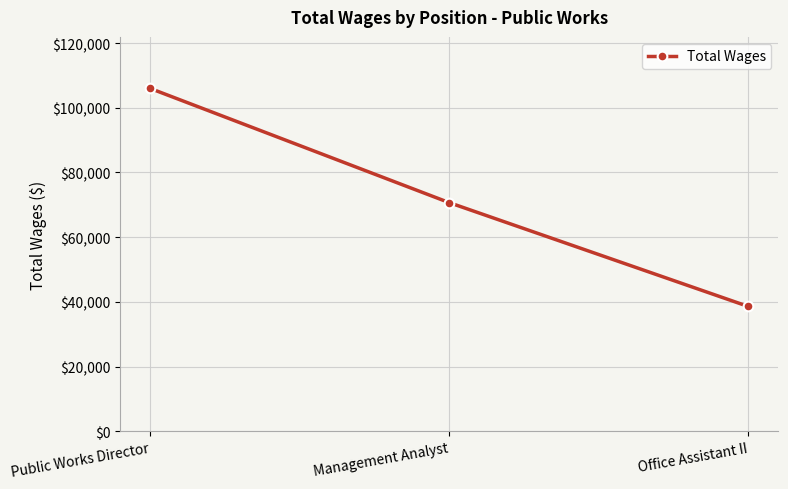

What is the value of the 3rd point from the left?

38570